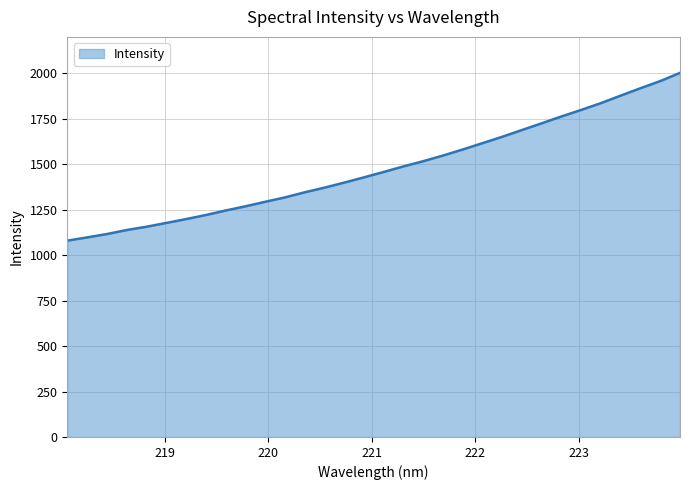

How many lines are shown in the chart?

1